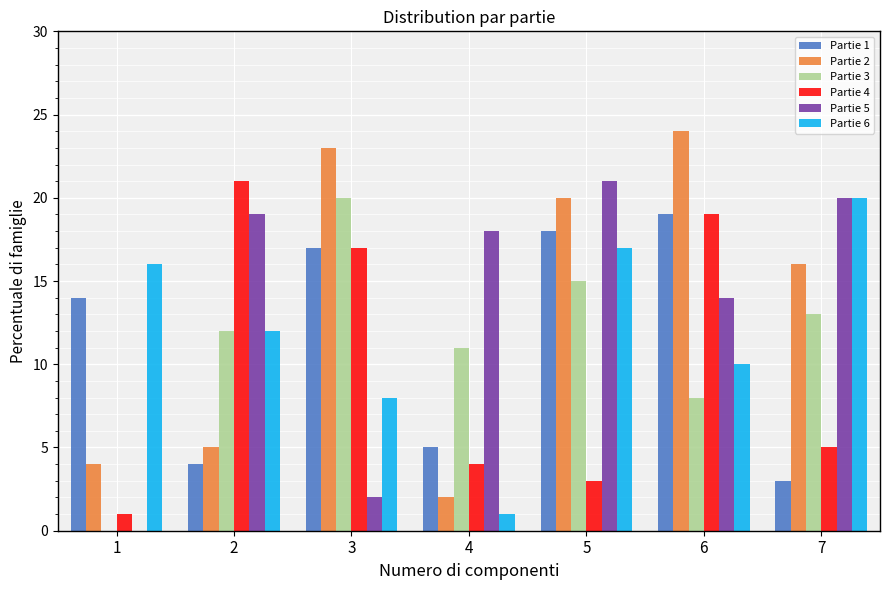

What is the sum of the Partie 6 values at 4 and 3?

9